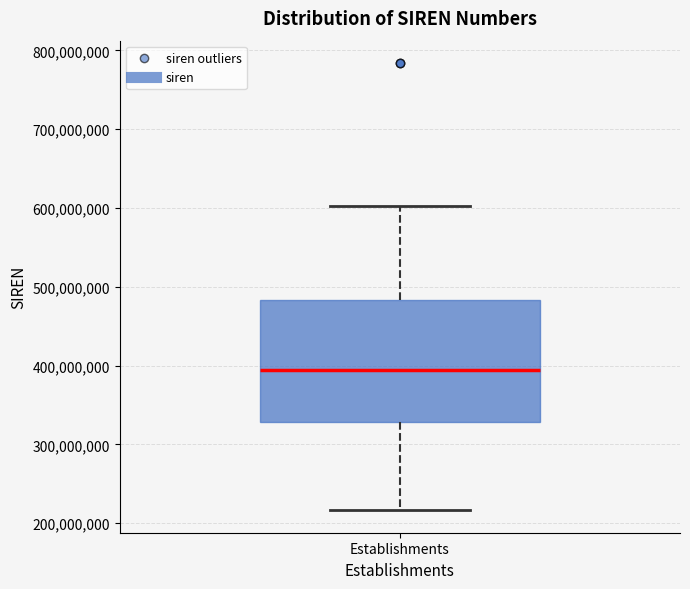

Where does the lower whisker of the box for Establishments end on the y-axis? The values are not printed on the chart, so give them approximately, as read against the axis.

220000000